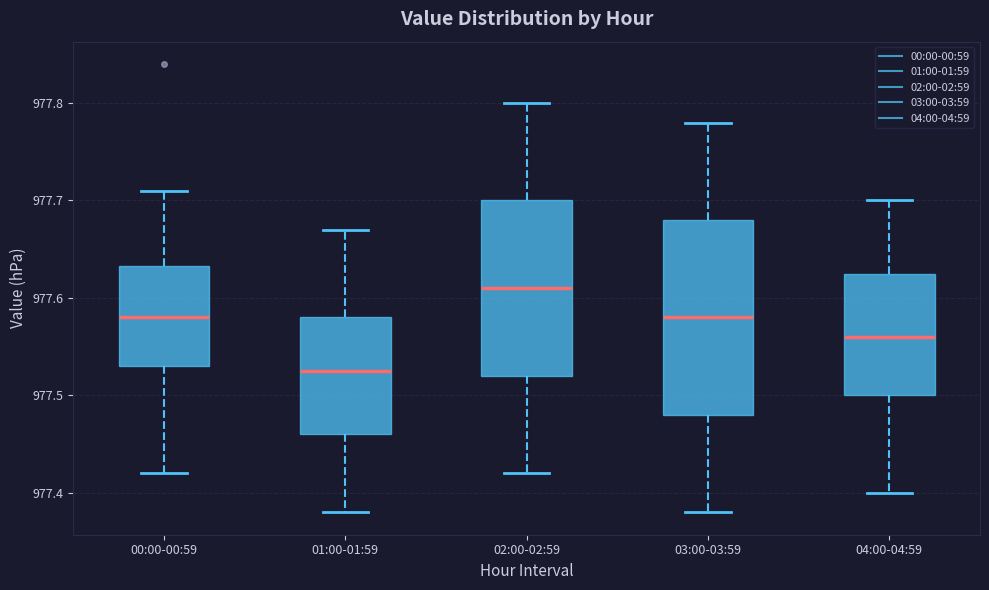

Where does the median line of the box for 02:00-02:59 sit on the y-axis? The values are not printed on the chart, so give them approximately, as read against the axis.

977.61